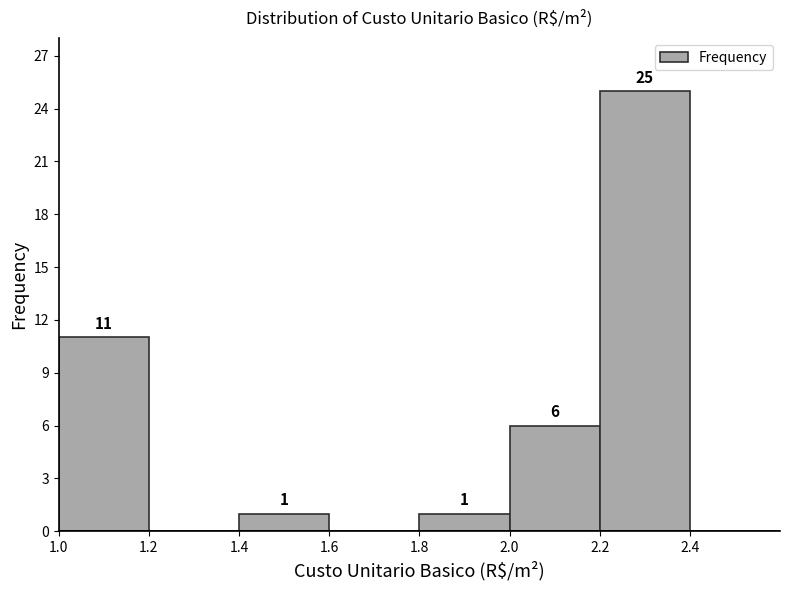

Over which range of the x-axis is the bar tallest?

2.2 to 2.4